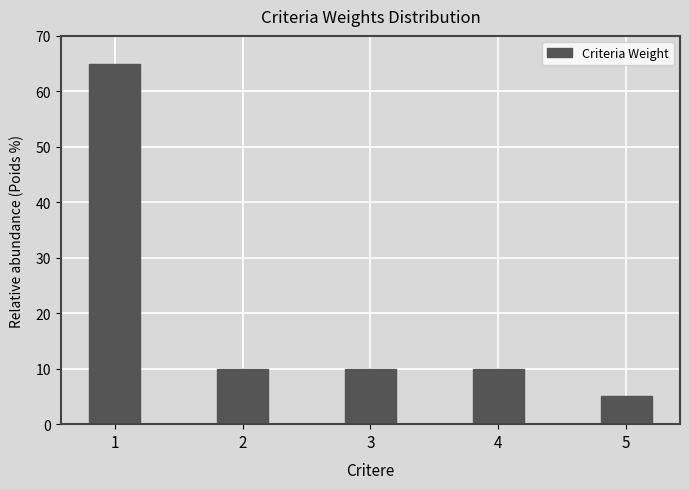

Reading left to right, transcribe all the data shown in this chart.

1=65	2=10	3=10	4=10	5=5